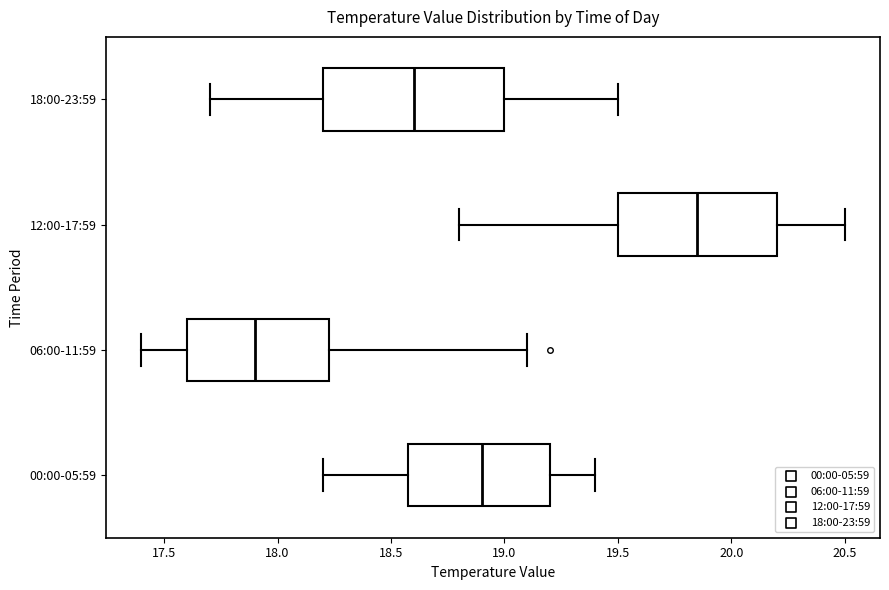

Reading bottom to top, read every box against the x-axis: the position of its median line, the range the box covers, and the ends of its whiskers. The values are not printed on the chart, so give them approximately, as read against the axis.

00:00-05:59: median 18.90, box 18.60 to 19.20, whiskers 18.20 to 19.40
06:00-11:59: median 17.90, box 17.60 to 18.25, whiskers 17.40 to 19.10
12:00-17:59: median 19.85, box 19.50 to 20.20, whiskers 18.80 to 20.50
18:00-23:59: median 18.60, box 18.20 to 19.00, whiskers 17.70 to 19.50